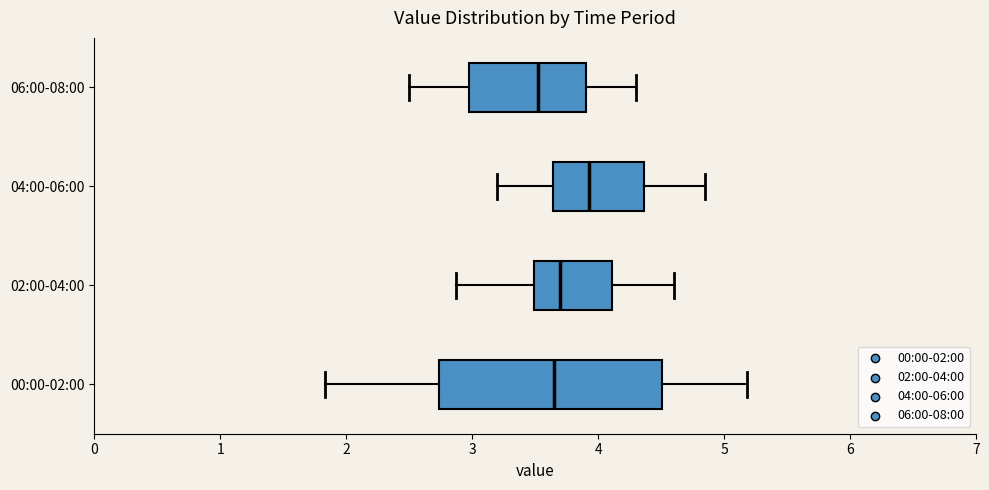

Where is the right edge of the box for 00:00-02:00 on the x-axis? The values are not printed on the chart, so give them approximately, as read against the axis.

4.5